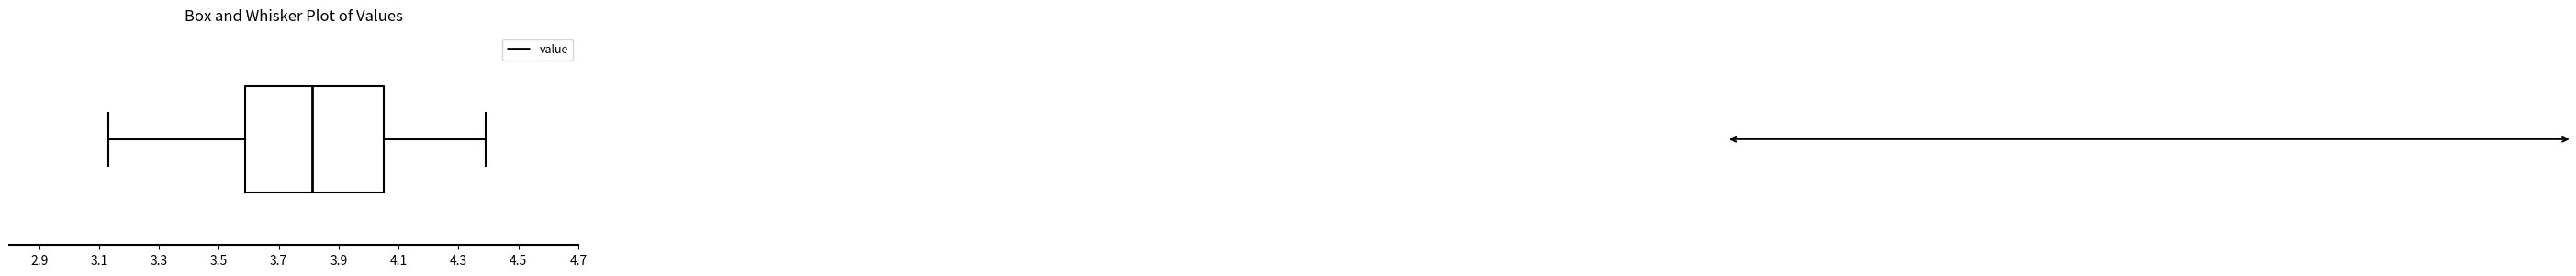

Read this box plot against the x-axis: the position of the median line, the range covered by the box, and the ends of both whiskers. The values are not printed on the chart, so give them approximately, as read against the axis.

median 3.82, box 3.58 to 4.06, whiskers 3.14 to 4.40